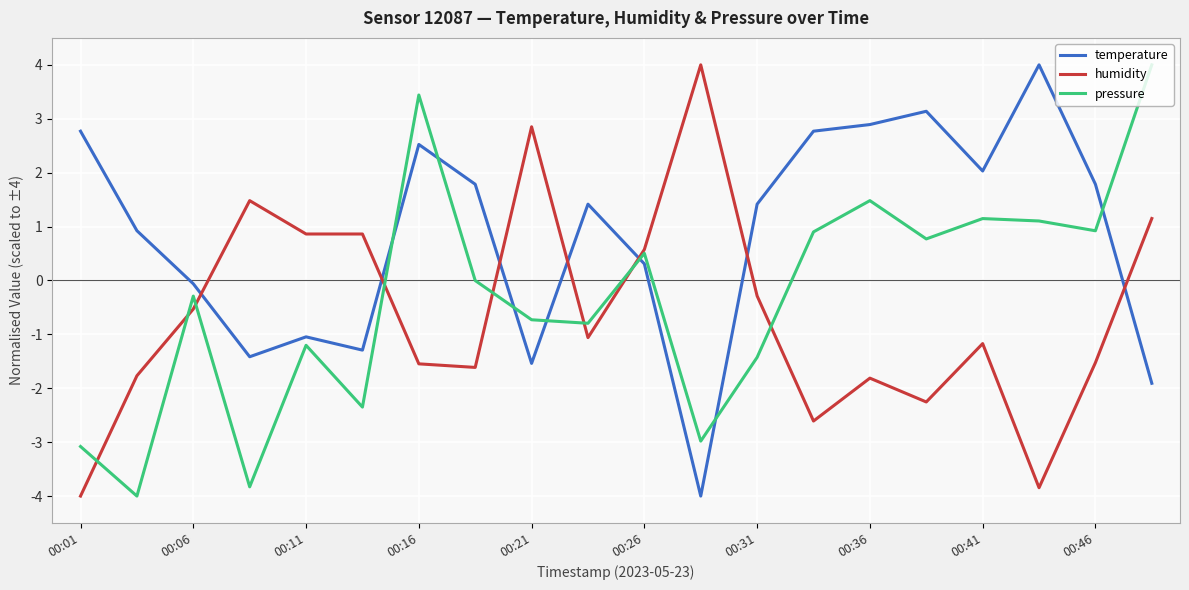

Is this an area chart (filled region under the line)?

No